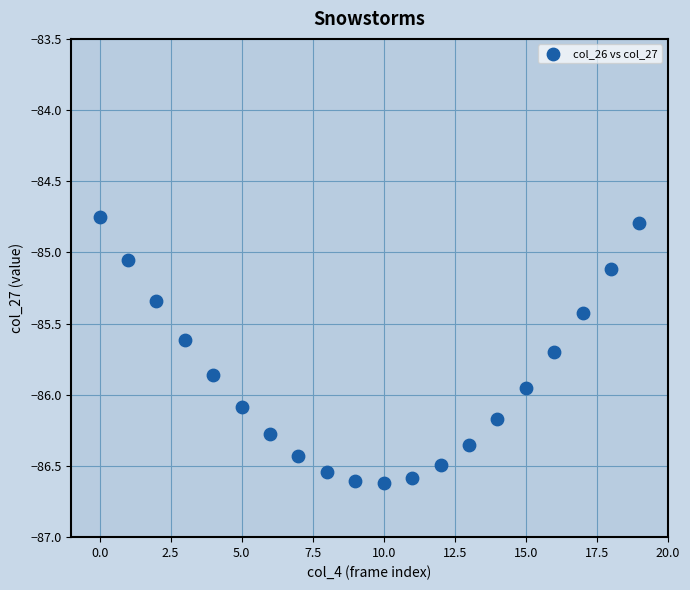

What is the range of Y values (max minus min)?

1.9